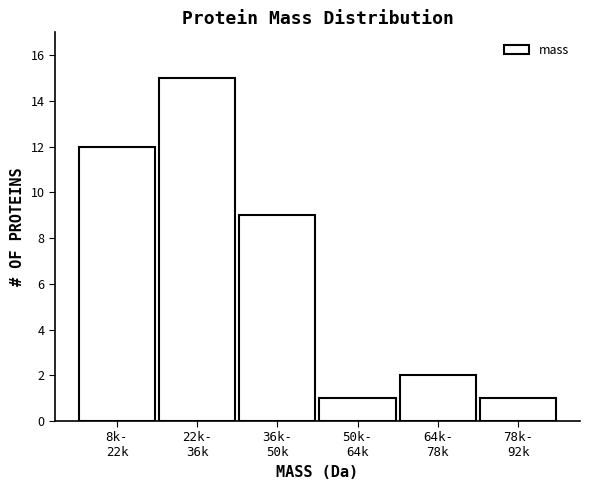

Reading right to left, what are all the values shown in this chart?

1	2	1	9	15	12